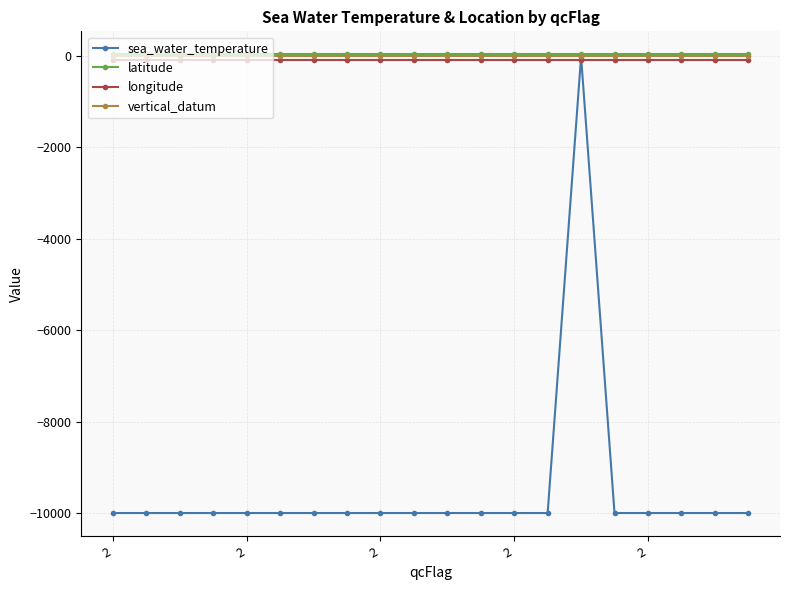

What is the minimum value shown in the chart?

-9999.0